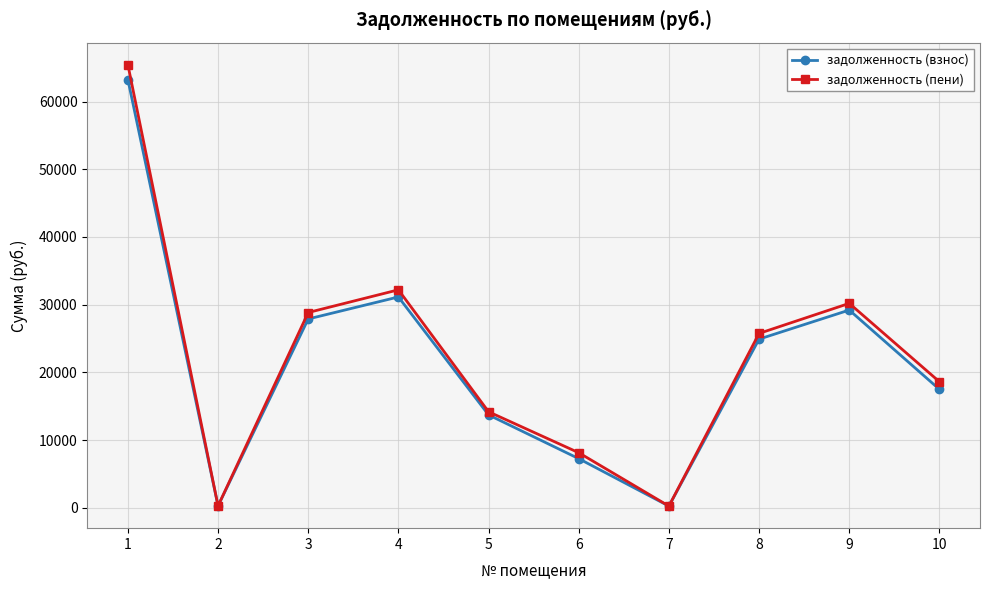

Which series has the widest spread of values?

задолженность (пени)